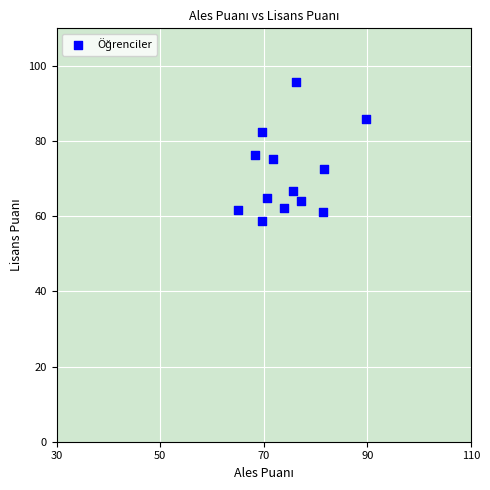

What is the range of Y values (max minus min)?

37.1